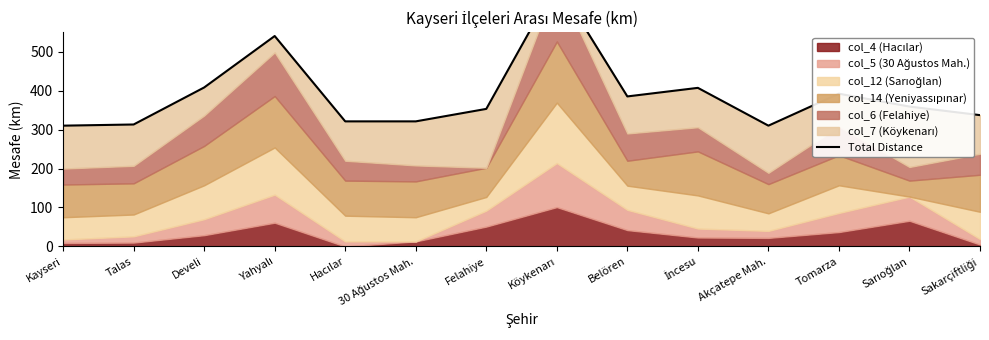

True or false: the data shows 602 at İncesu.

False